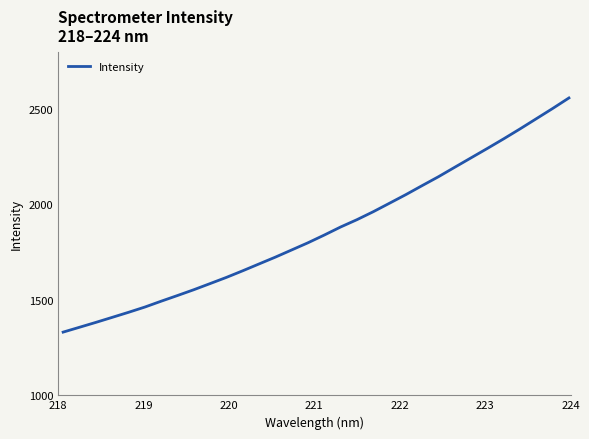

What is the maximum value shown in the chart?

2557.8